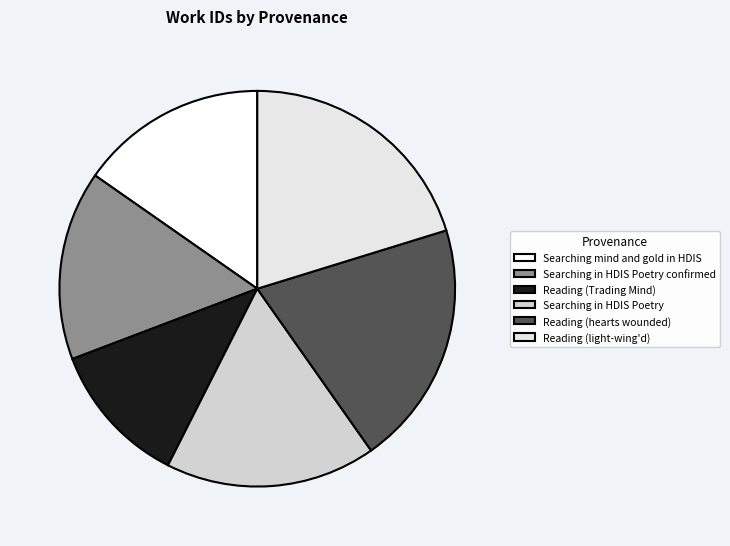

To the nearest percent, what portion does Reading (hearts wounded) represent?

20%